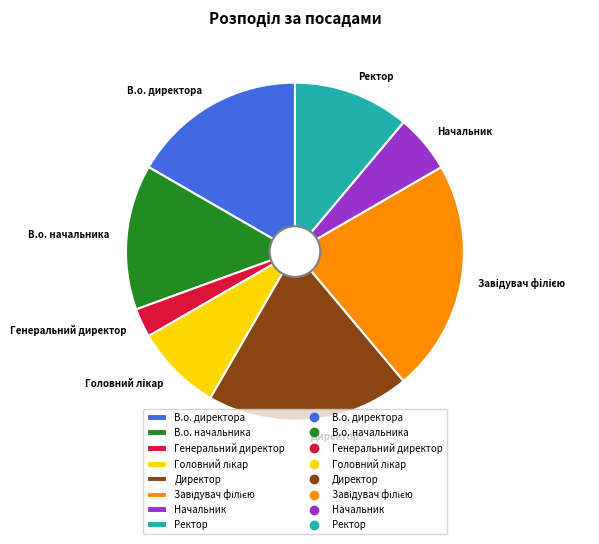

Is it true that Директор is 11% of the pie?

False